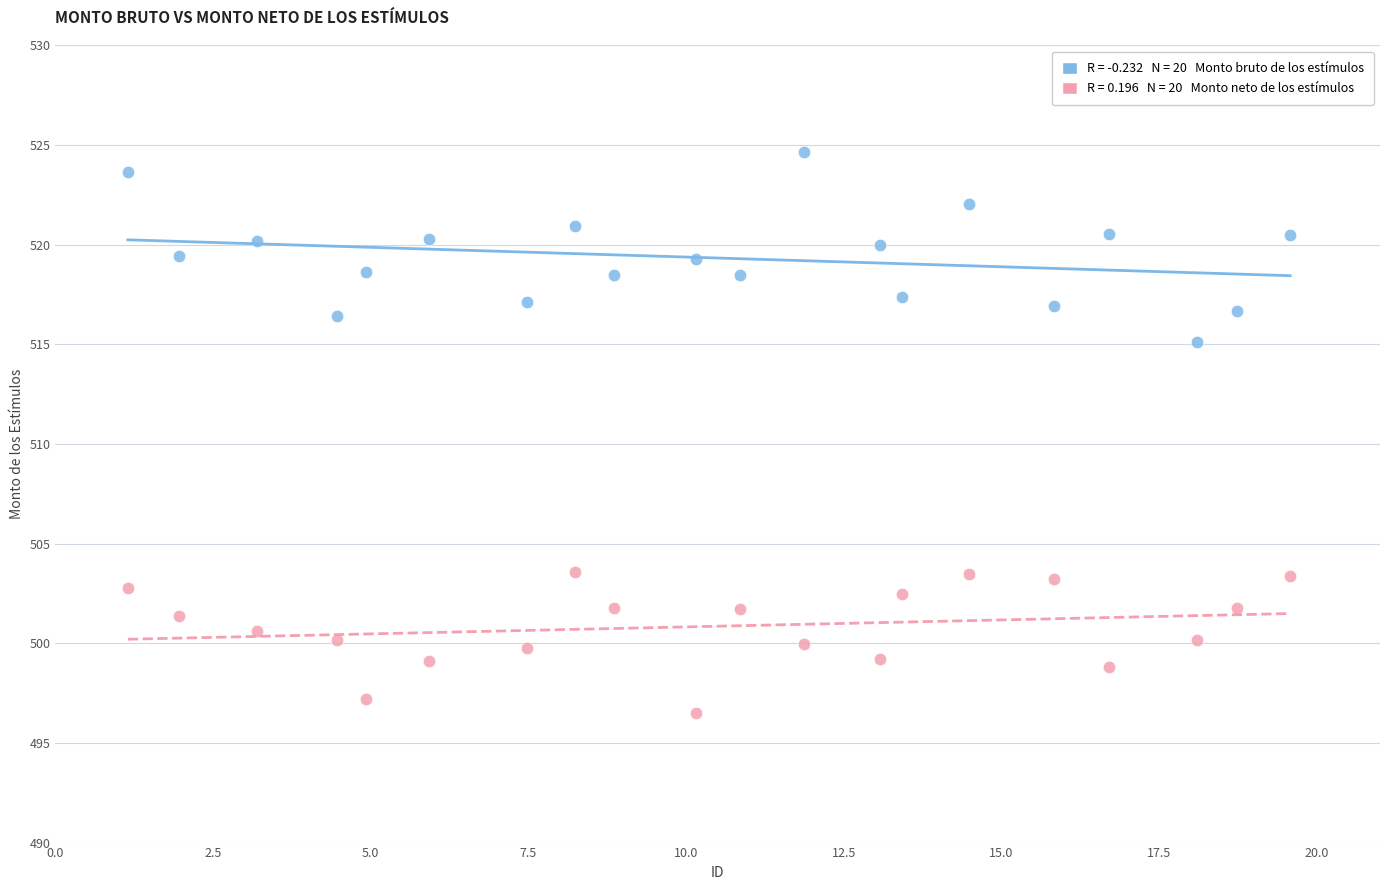

Across all series, what Y value is closest to 510?

515.1